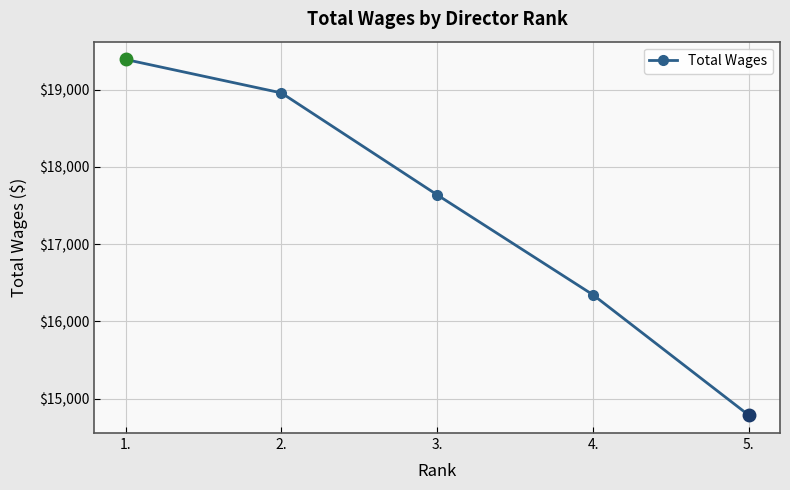

Is it true that the value at 4. is 16345?

True